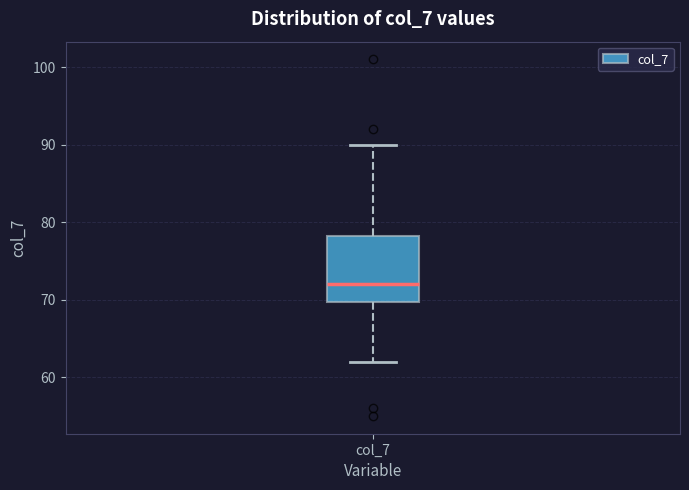

Read this box plot against the y-axis: the position of the median line, the range covered by the box, and the ends of both whiskers. The values are not printed on the chart, so give them approximately, as read against the axis.

median 72, box 70 to 78, whiskers 62 to 90